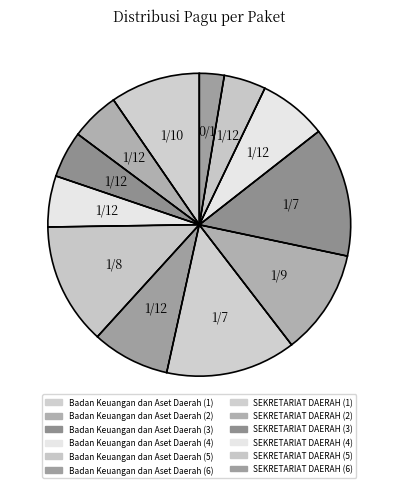

To the nearest percent, what is the combined percentage of SEKRETARIAT DAERAH (5) and Badan Keuangan dan Aset Daerah (3)?

9%